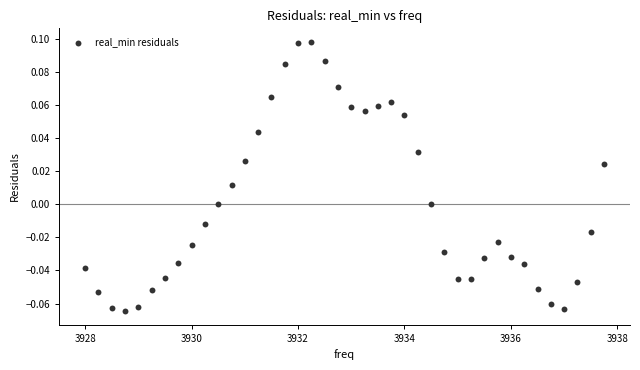

What is the range of X values (max minus min)?

9.8